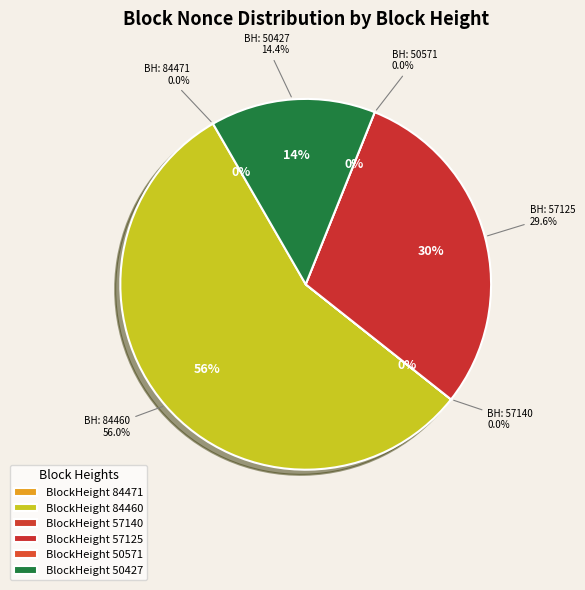

Count the number of slices in the pie.

6